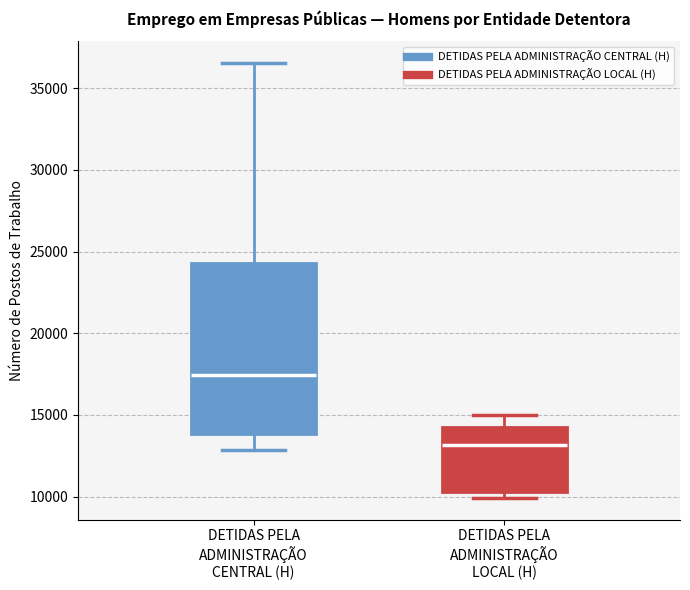

Reading left to right, transcribe this box plot: for each box, give where its median line is, the range the box spans, and where its two whiskers end, as read against the y-axis. The values are not printed on the chart, so give them approximately, as read against the axis.

DETIDAS PELA ADMINISTRAÇÃO CENTRAL (H): median 17500, box 14000 to 24500, whiskers 13000 to 36500
DETIDAS PELA ADMINISTRAÇÃO LOCAL (H): median 13000, box 10500 to 14500, whiskers 10000 to 15000